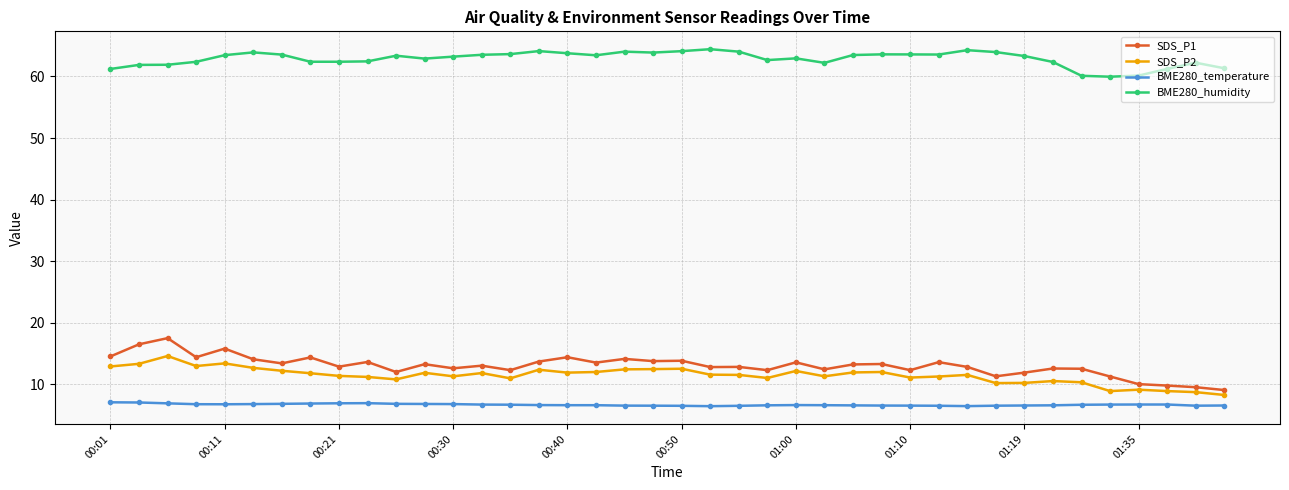

True or false: SDS_P2 and BME280_humidity intersect in this chart.

False